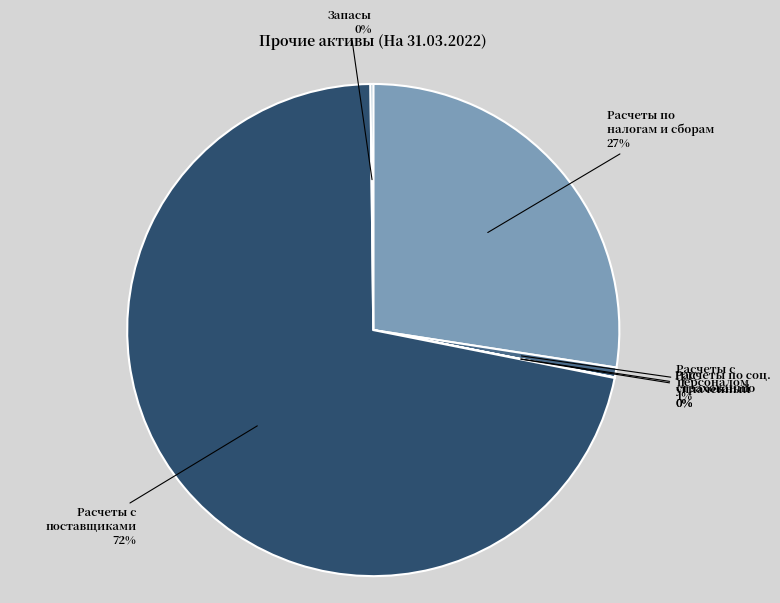

Combined, do Расчеты по налогам и сборам and Расчеты с поставщиками account for over 50%?

Yes